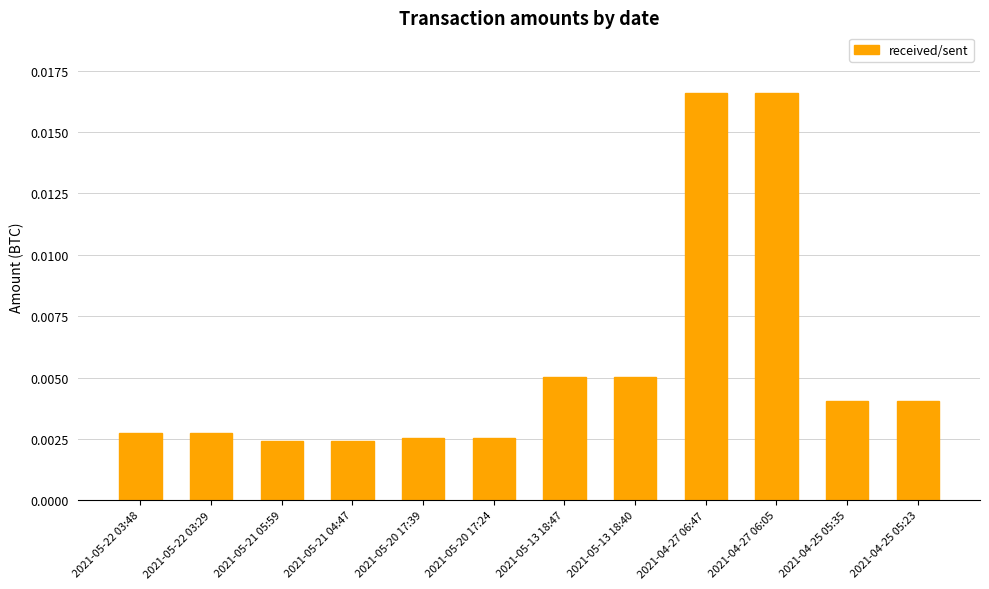

How many values are between 0 and 1?

12